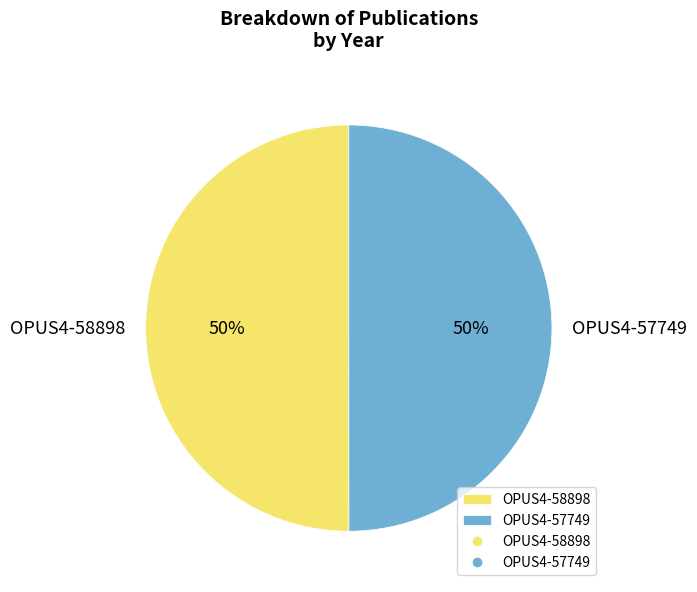

Approximately how many times larger is the value at OPUS4-58898 compared to OPUS4-57749?

1.0